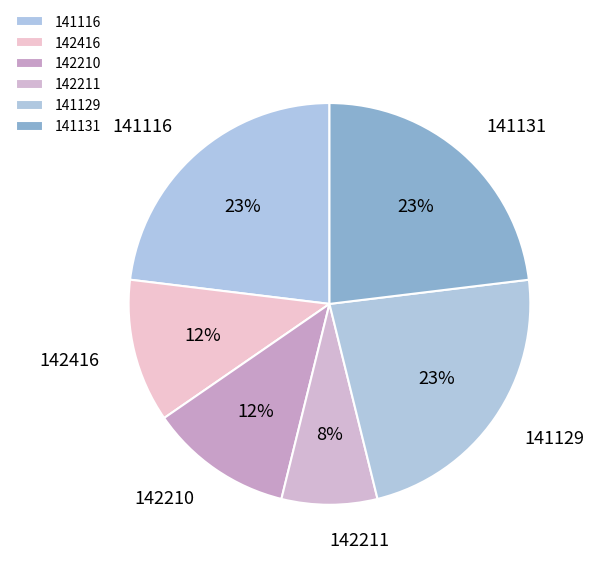

To the nearest percent, what portion does 141129 represent?

23%